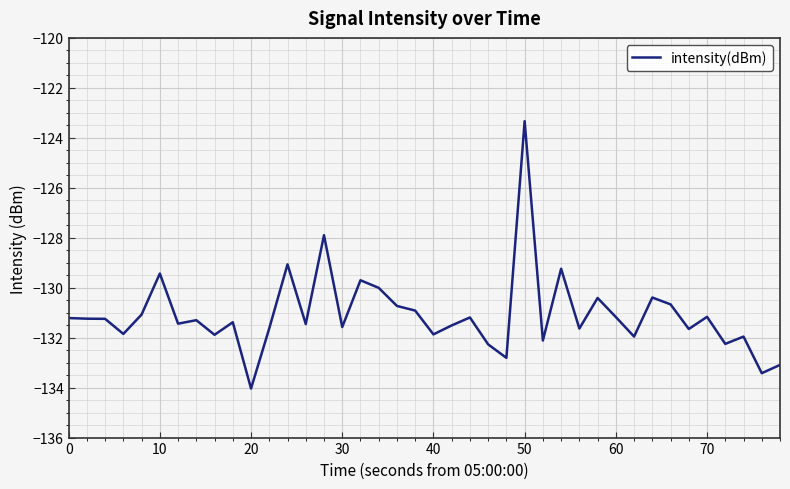

True or false: there are more than 1 points higher than both neighbors.

True